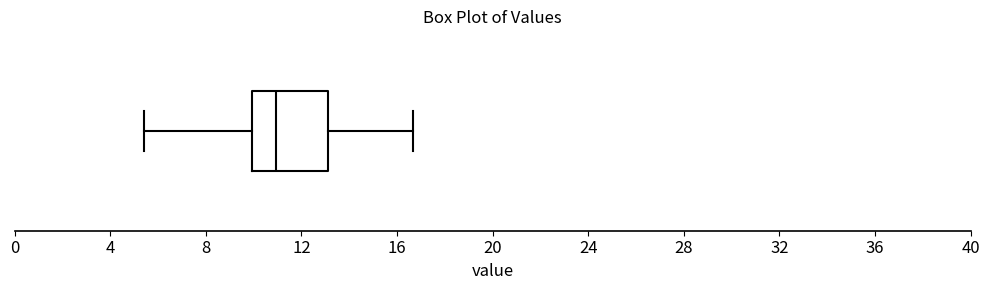

Transcribe this box plot: give where the median line is, the range the box spans, and where the two whiskers end, as read against the x-axis. The values are not printed on the chart, so give them approximately, as read against the axis.

median 11.0, box 10.0 to 13.0, whiskers 5.5 to 16.5